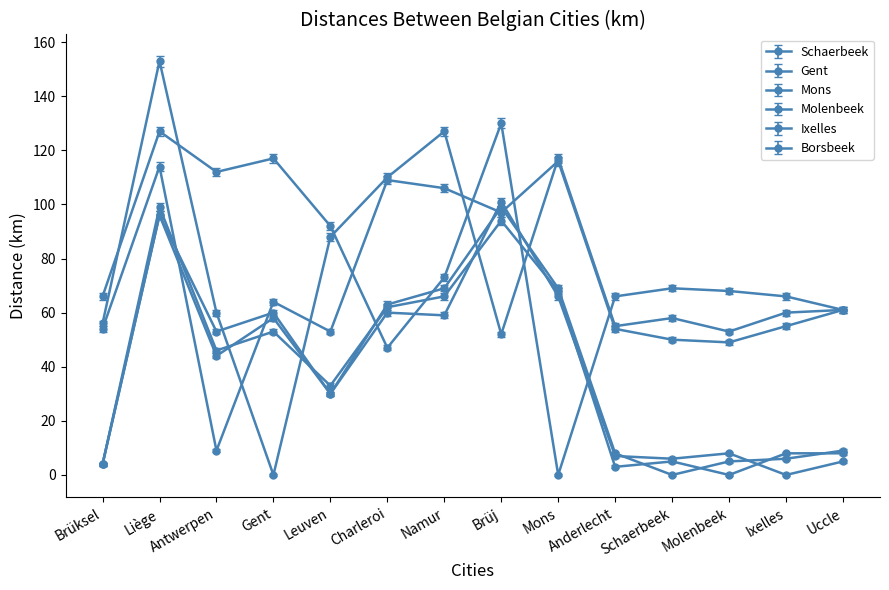

Between which two adjacent categories do Molenbeek and Borsbeek first intersect?

Liège and Antwerpen